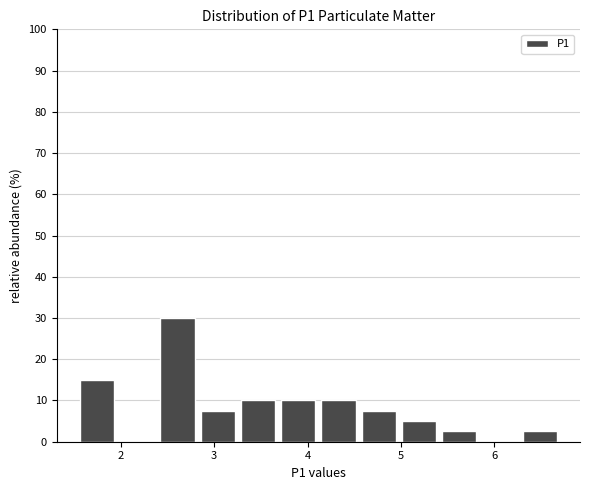

Over which range of the x-axis is the bar tallest?

2.4 to 2.8